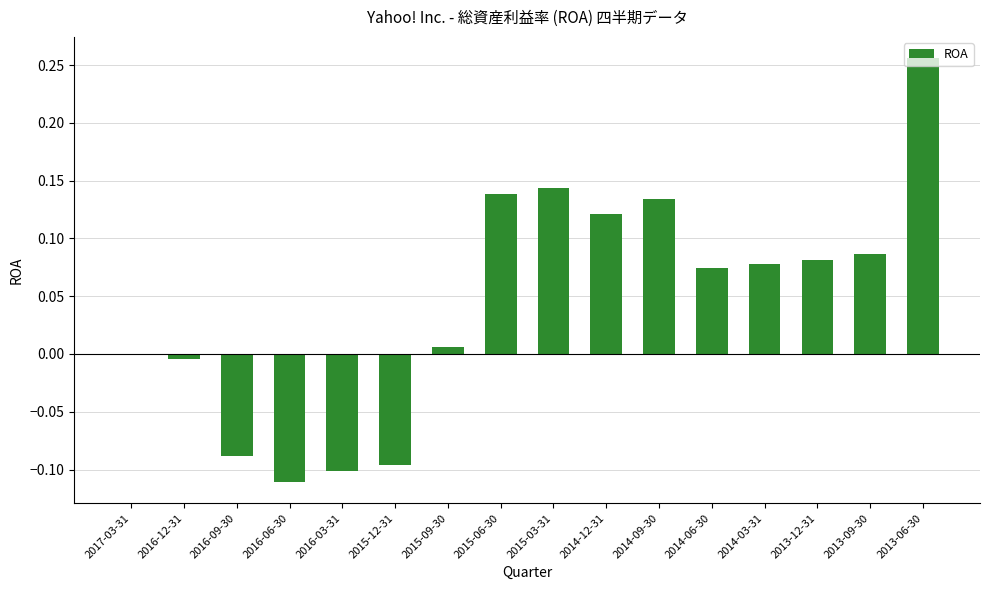

What is the sum of all values?

0.7